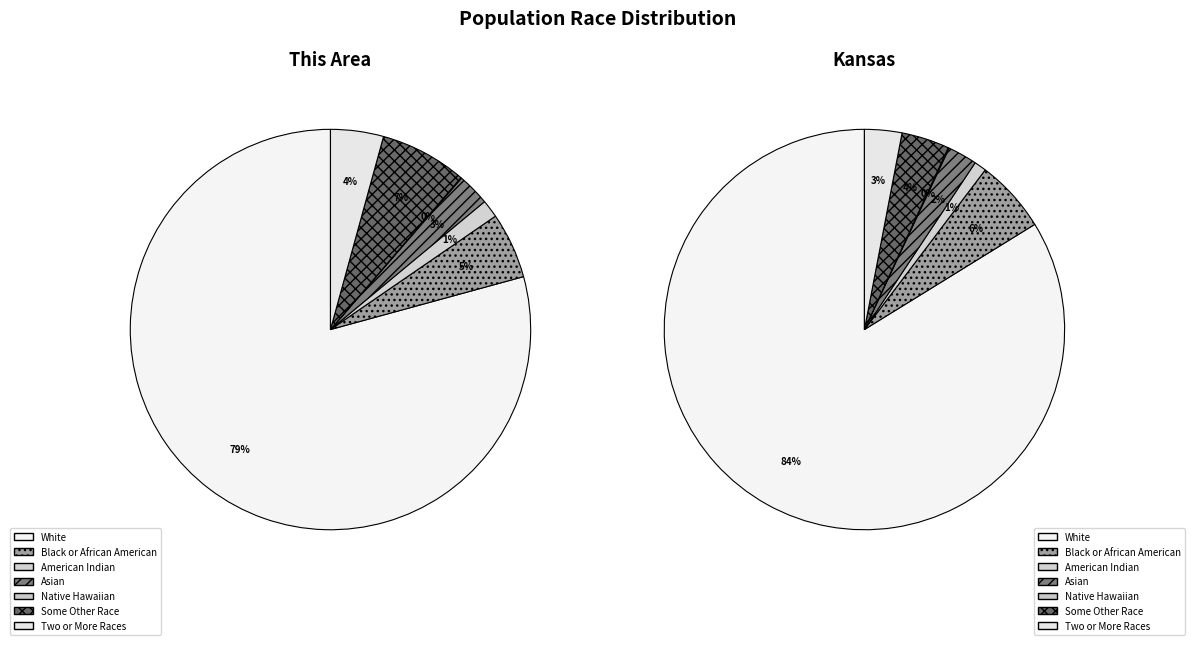

Is there any slice that represents more than half of the pie?

Yes